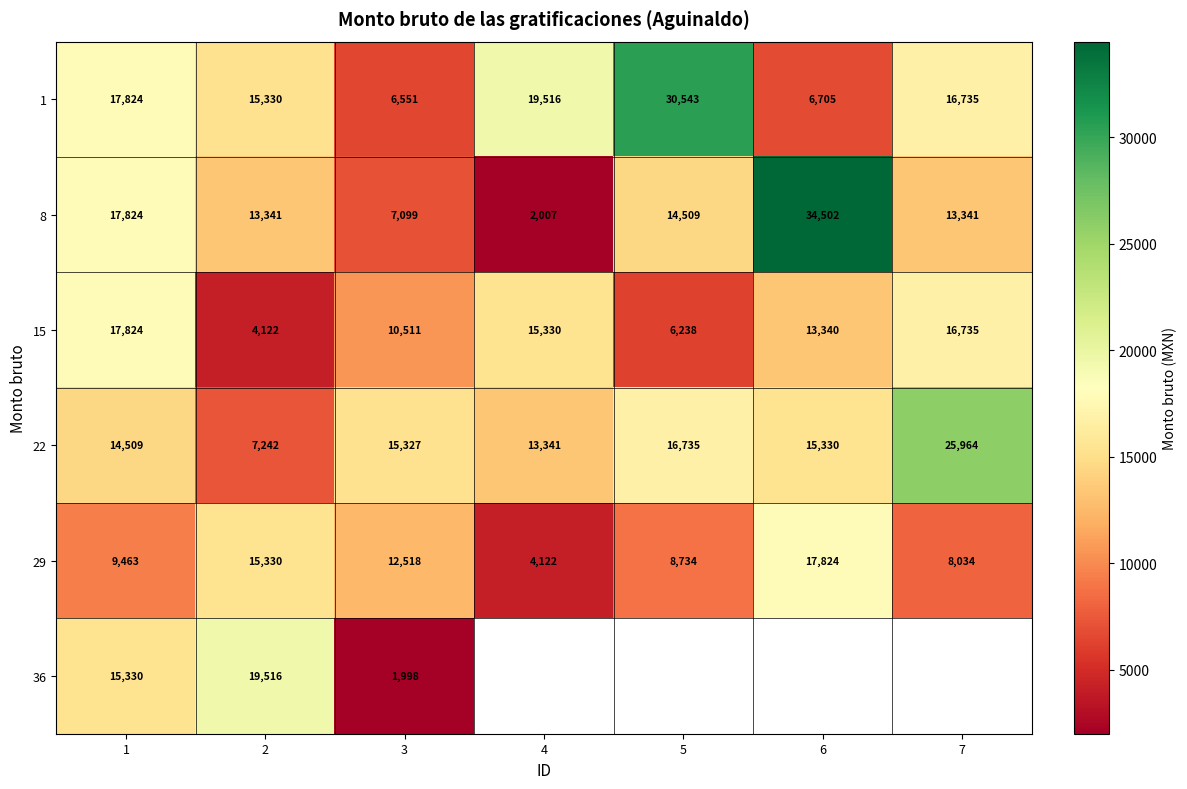

How many data points in 29 are less than 9463?

3